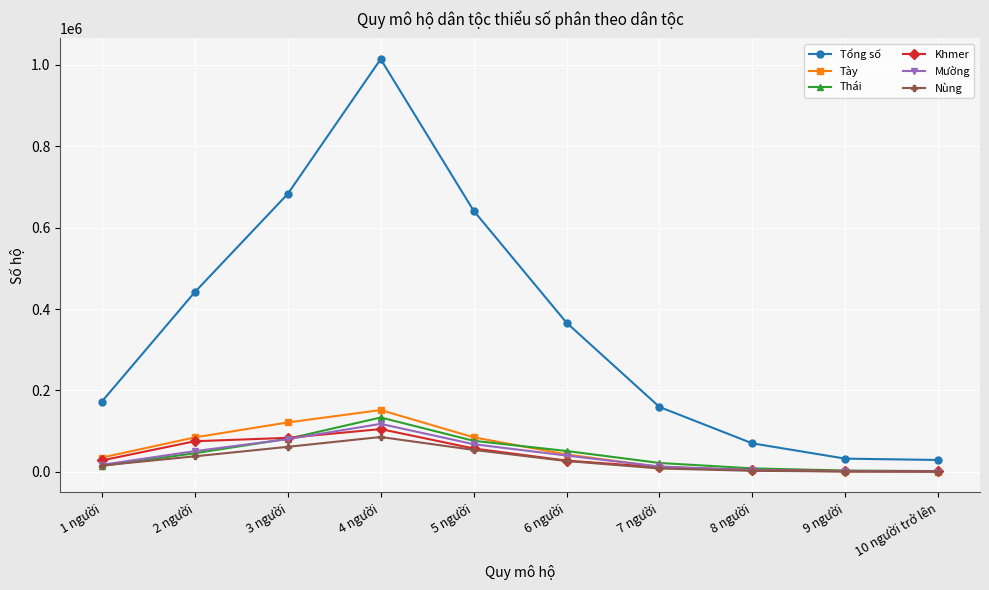

At which label does Nùng reach its peak?

4 người